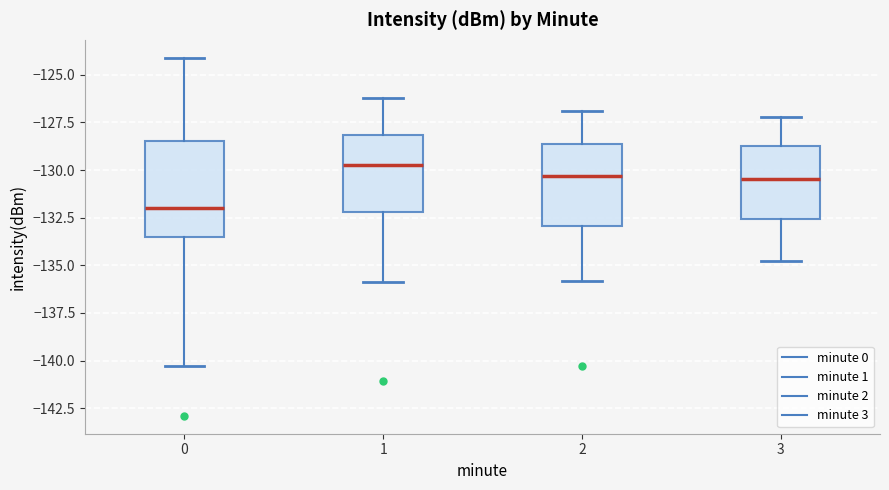

Which box's median line is the lowest?

0